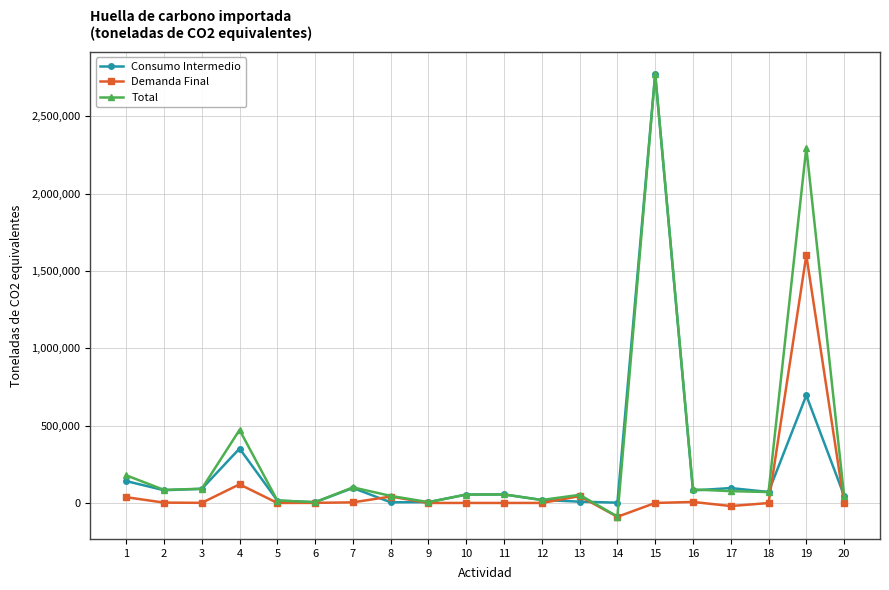

Which series has the largest total across all categories?

Total